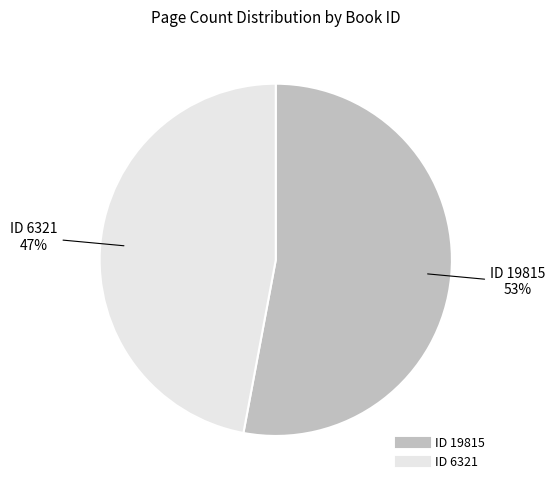

To the nearest percent, what is the difference between the largest and smallest slice percentages?

6%